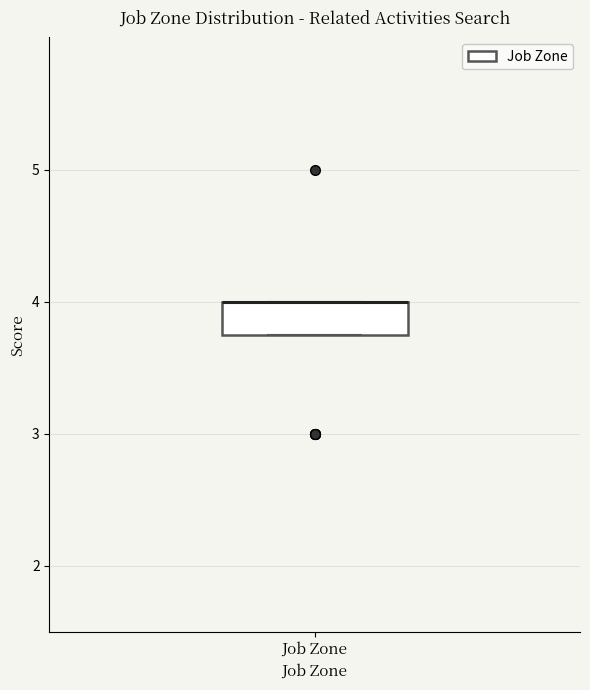

Read this box plot against the y-axis: the position of the median line, the range covered by the box, and the ends of both whiskers. The values are not printed on the chart, so give them approximately, as read against the axis.

median 4.0 (drawn on the box's upper edge), box 3.8 to 4.0, whiskers 3.8 to 4.0